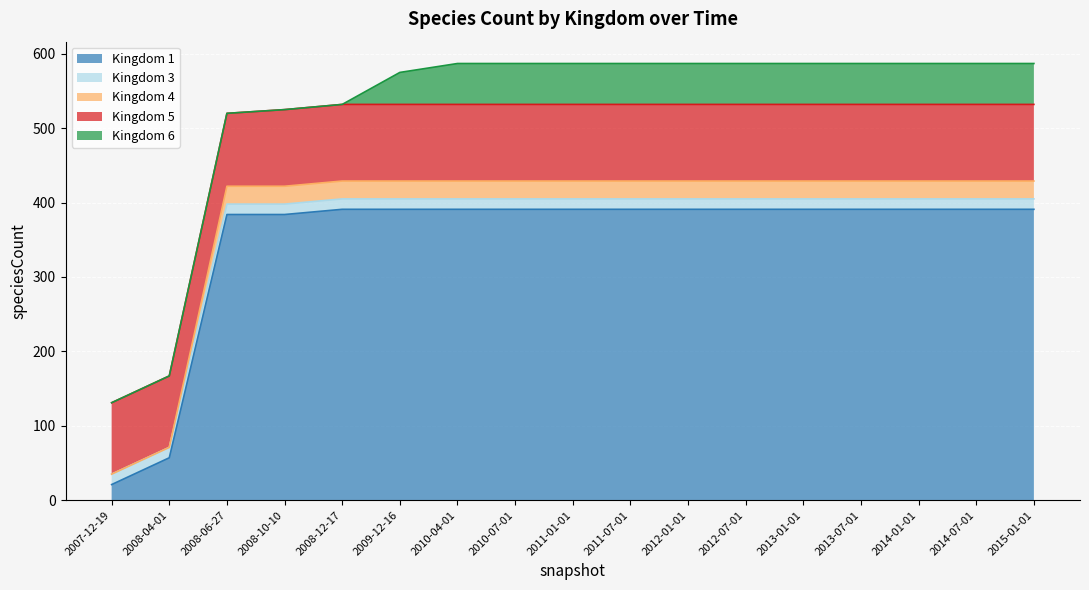

Which category has the highest value across all series?

2008-12-17